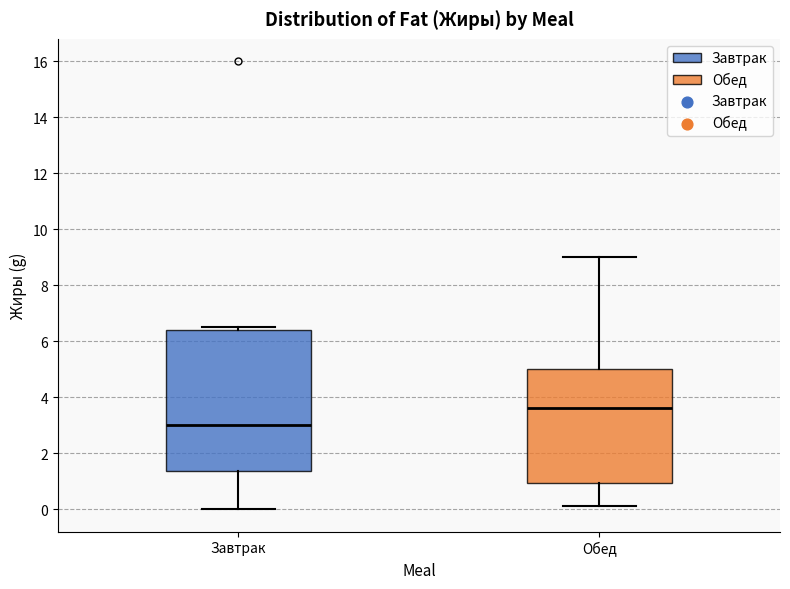

Reading left to right, transcribe this box plot: for each box, give where its median line is, the range the box spans, and where its two whiskers end, as read against the y-axis. The values are not printed on the chart, so give them approximately, as read against the axis.

Завтрак: median 3.0, box 1.4 to 6.4, whiskers 0.0 to 6.6
Обед: median 3.6, box 1.0 to 5.0, whiskers 0.2 to 9.0